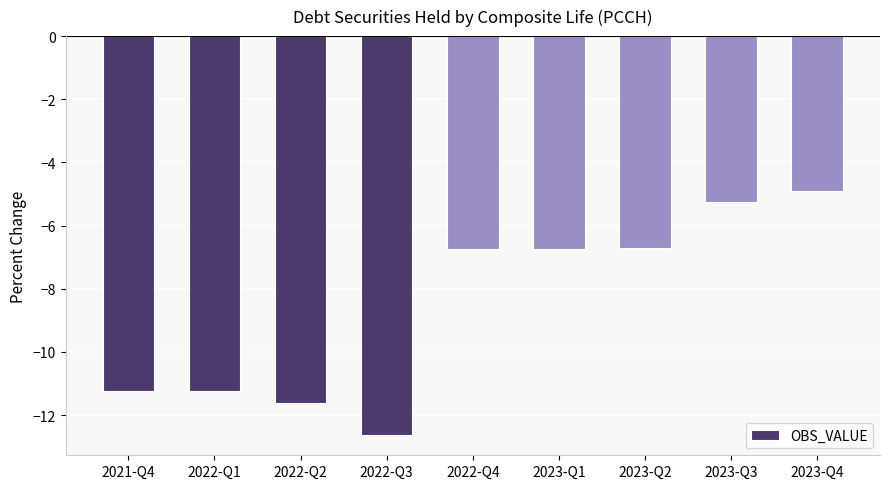

What is the label of the 6th bar from the right?

2022-Q3